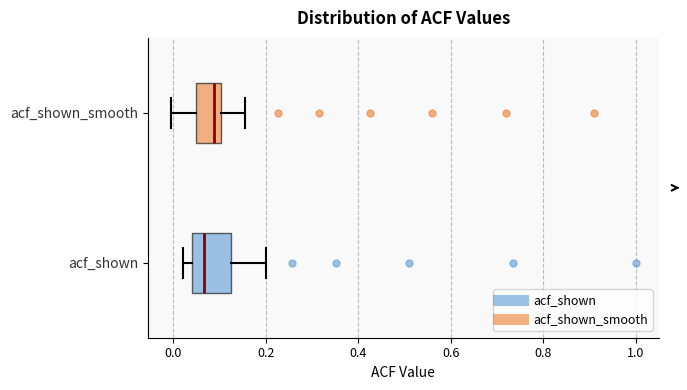

Reading bottom to top, read every box against the x-axis: the position of its median line, the range the box covers, and the ends of its whiskers. The values are not printed on the chart, so give them approximately, as read against the axis.

acf_shown: median 0.06, box 0.04 to 0.12, whiskers 0.02 to 0.20
acf_shown_smooth: median 0.08, box 0.04 to 0.10, whiskers 0.00 to 0.16